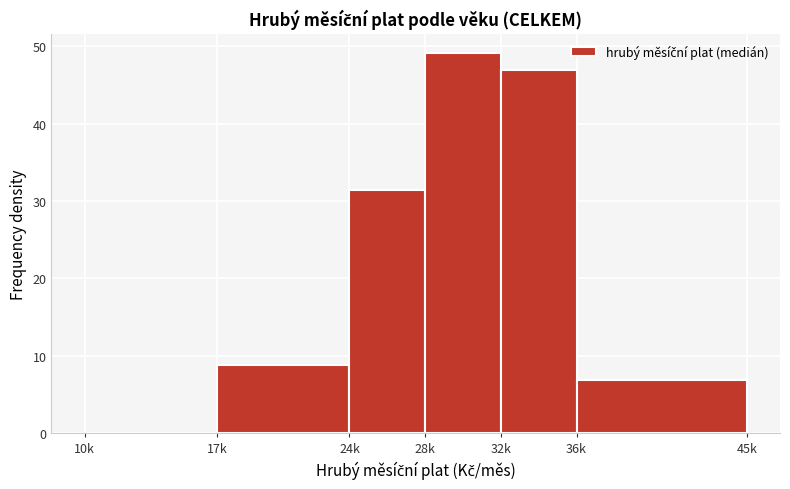

Reading right to left, what are all the values shown in this chart?

36k=6.8	32k=47.0	28k=49.2	24k=31.5	17k=8.8	10k=0.1